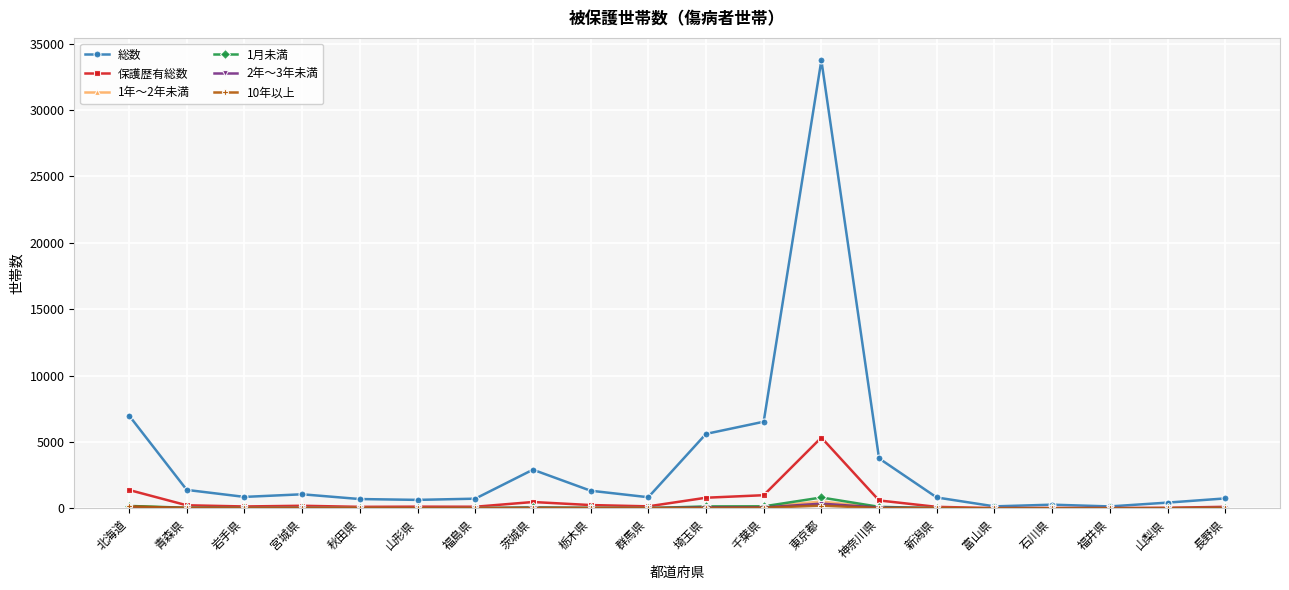

What is the total value across all series at 青森県?

1712